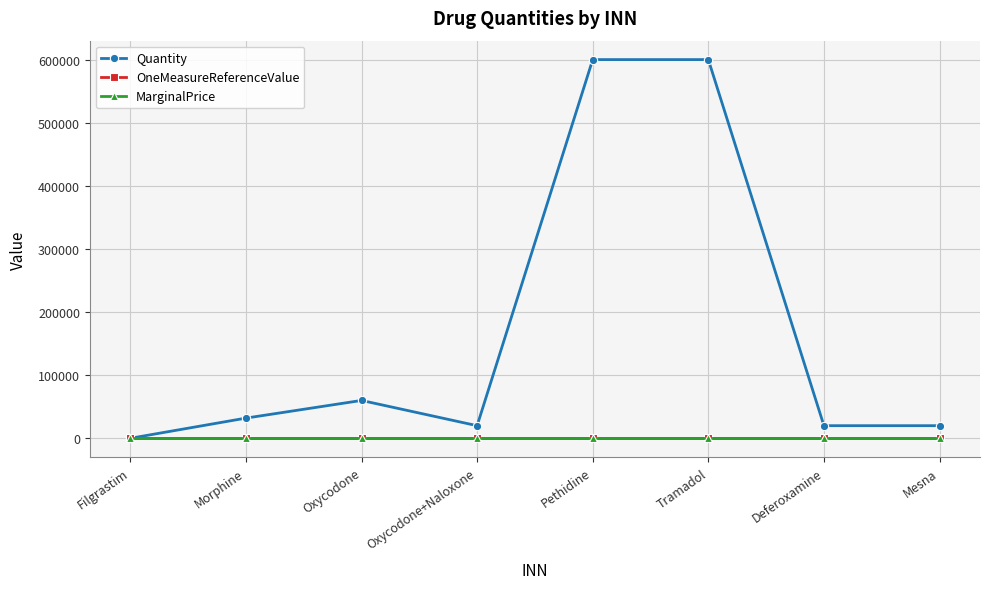

Is this an area chart (filled region under the line)?

No